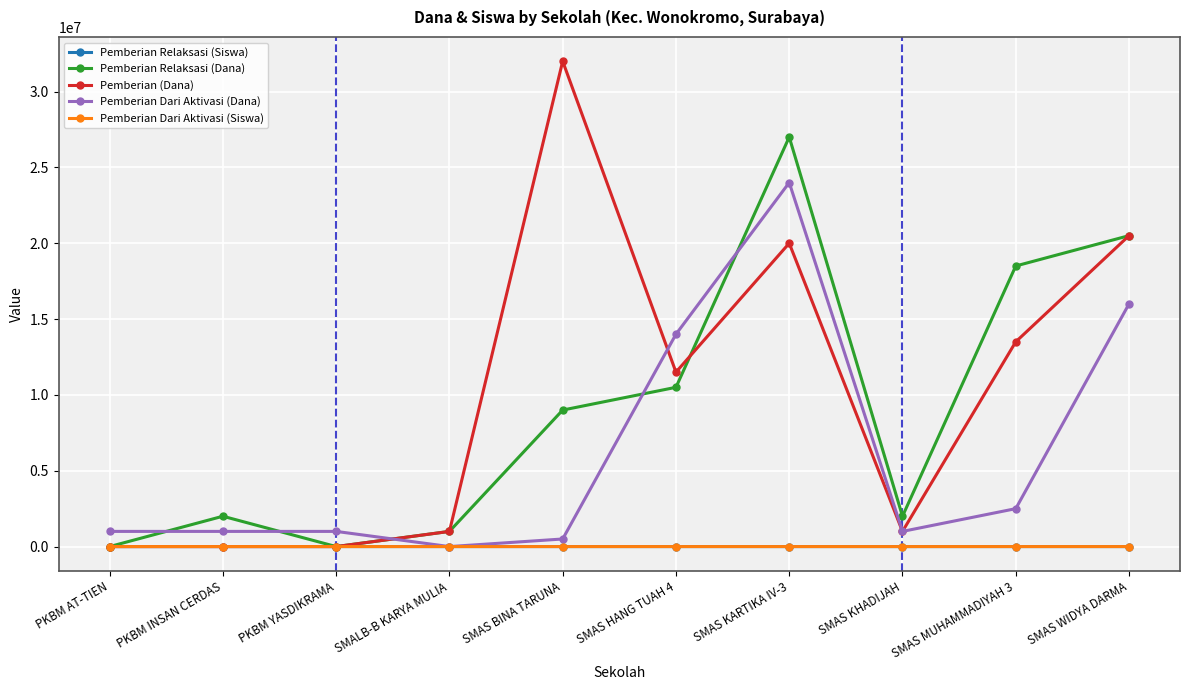

Between PKBM AT-TIEN and SMAS BINA TARUNA, which series saw the biggest shift?

Pemberian (Dana)